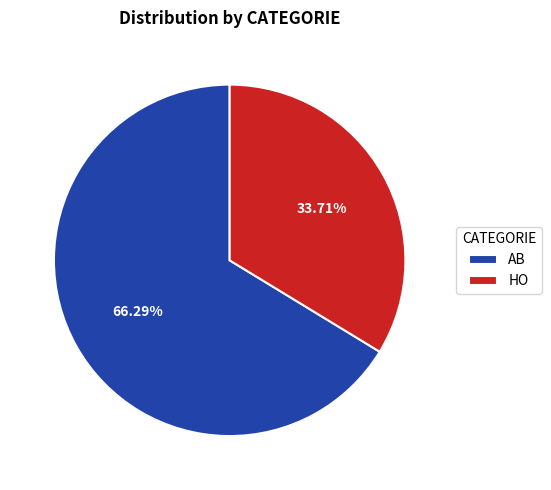

To the nearest percent, what percentage of the pie is AB?

66%